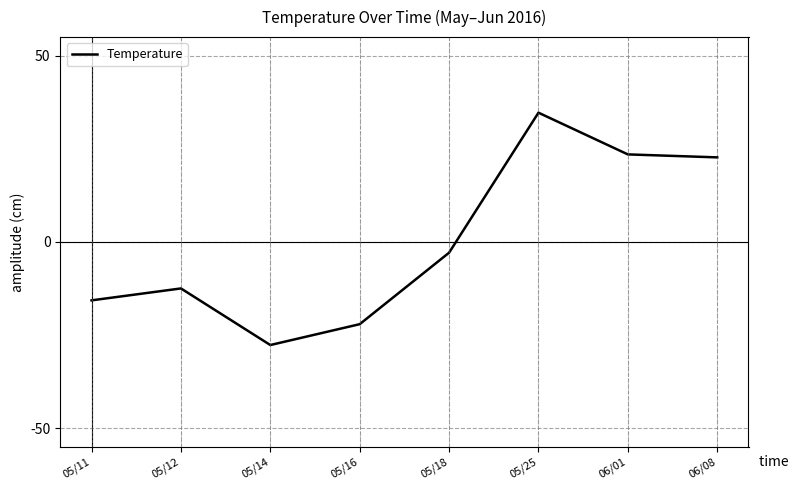

True or false: the data shows -28.8 at 05/16.

False